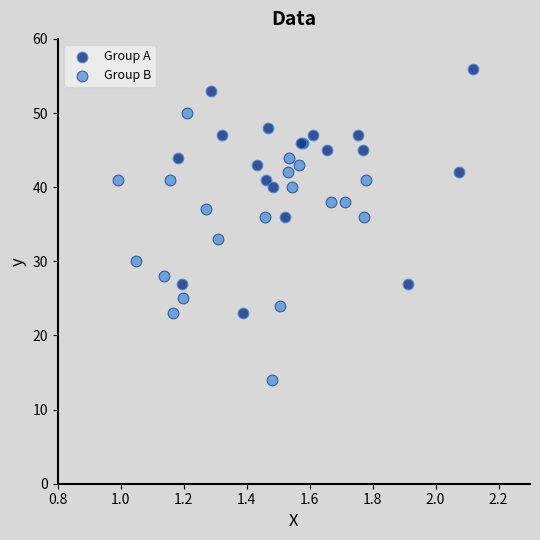

Which series contains the lowest Y value?

Group B